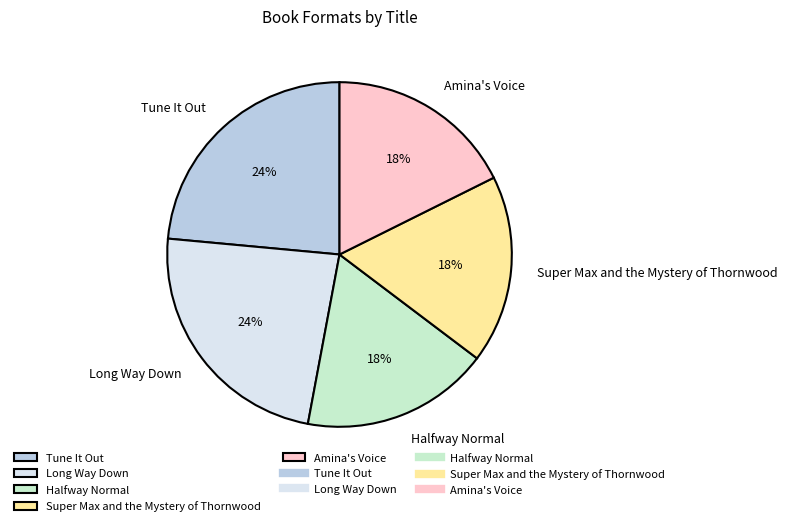

How many slices are in this pie chart?

5